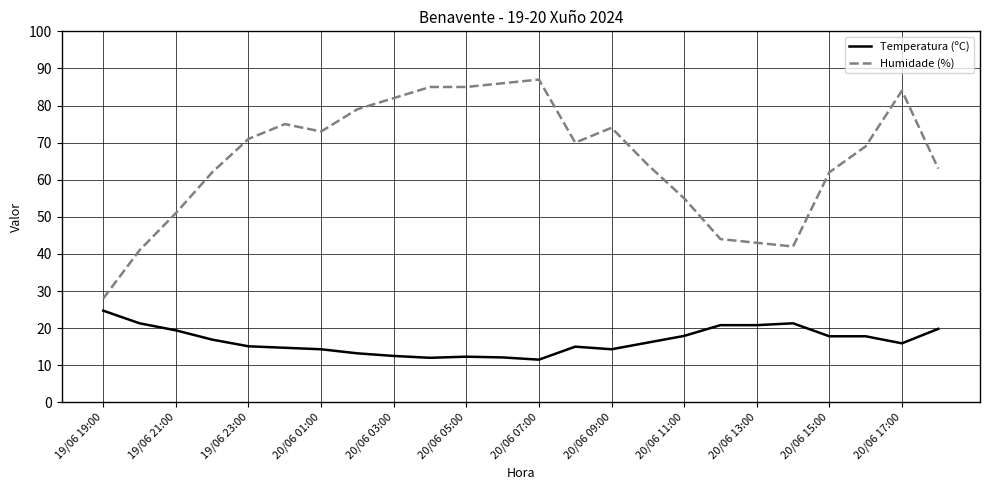

Rank the series by their maximum value, from highest to lowest.

Humidade (%), Temperatura (ºC)